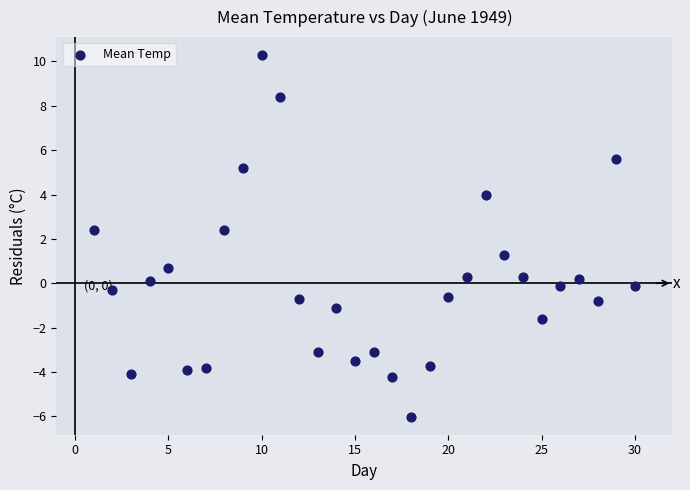

What is the range of Y values (max minus min)?

16.3